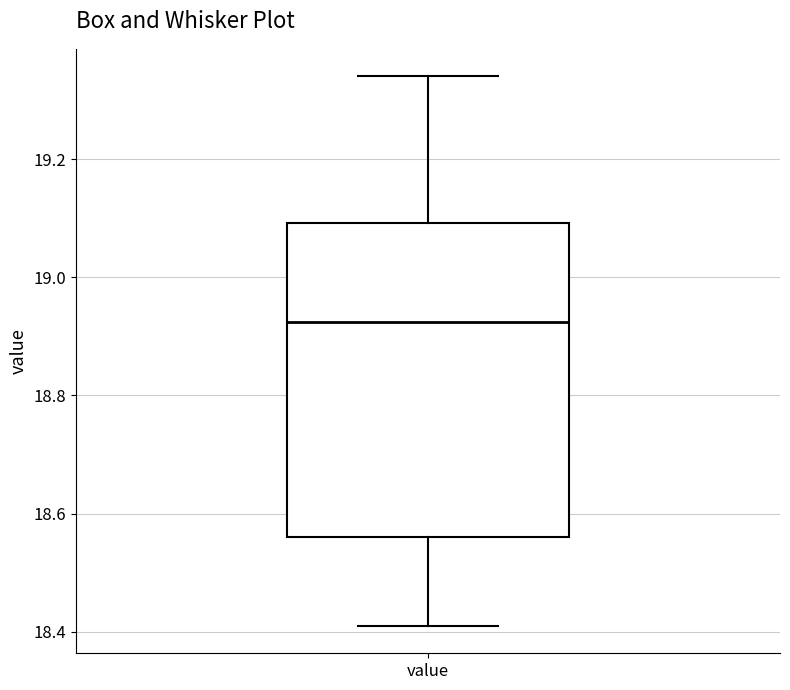

Transcribe this box plot: give where the median line is, the range the box spans, and where the two whiskers end, as read against the y-axis. The values are not printed on the chart, so give them approximately, as read against the axis.

median 18.92, box 18.56 to 19.10, whiskers 18.42 to 19.34